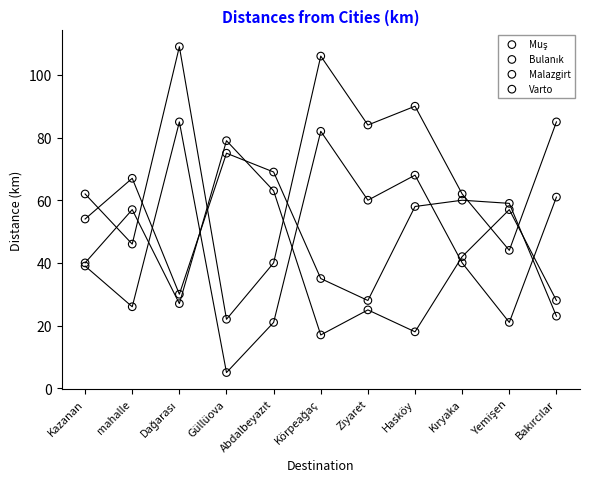

Which series has the largest Y range (max minus min)?

Malazgirt